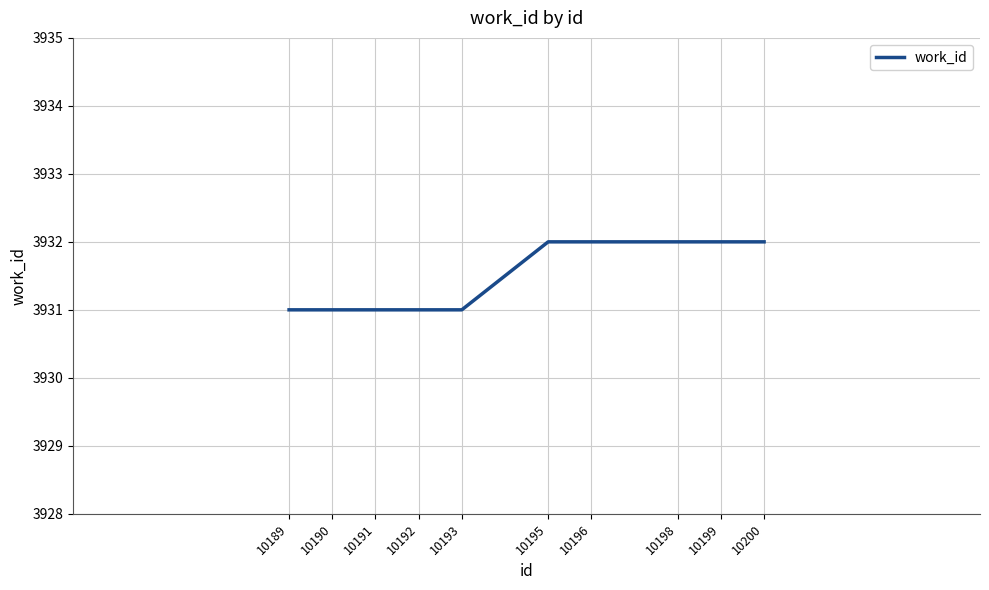

The chart shows a value of 6893 at 10200. True or false?

False